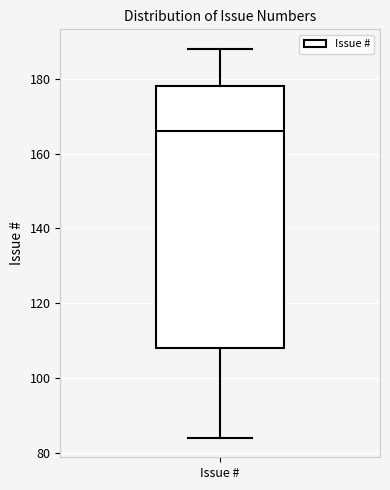

Read this box plot against the y-axis: the position of the median line, the range covered by the box, and the ends of both whiskers. The values are not printed on the chart, so give them approximately, as read against the axis.

median 166, box 108 to 178, whiskers 84 to 188